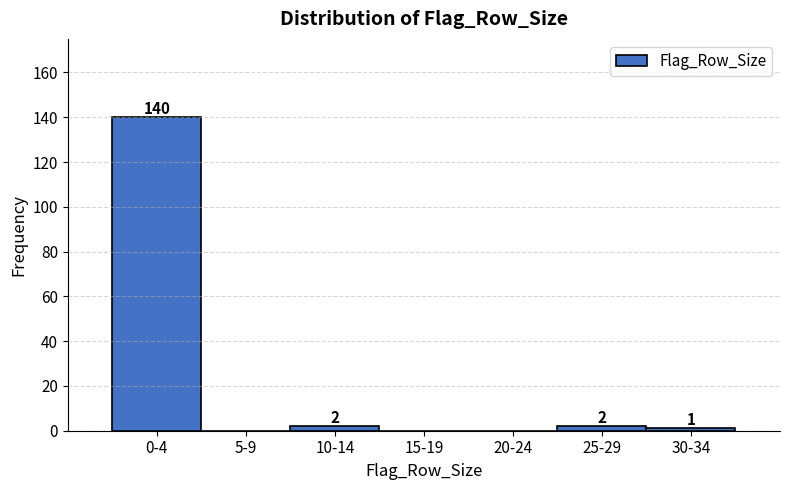

Reading left to right, what are all the values shown in this chart?

0-4=140	5-9=0	10-14=2	15-19=0	20-24=0	25-29=2	30-34=1